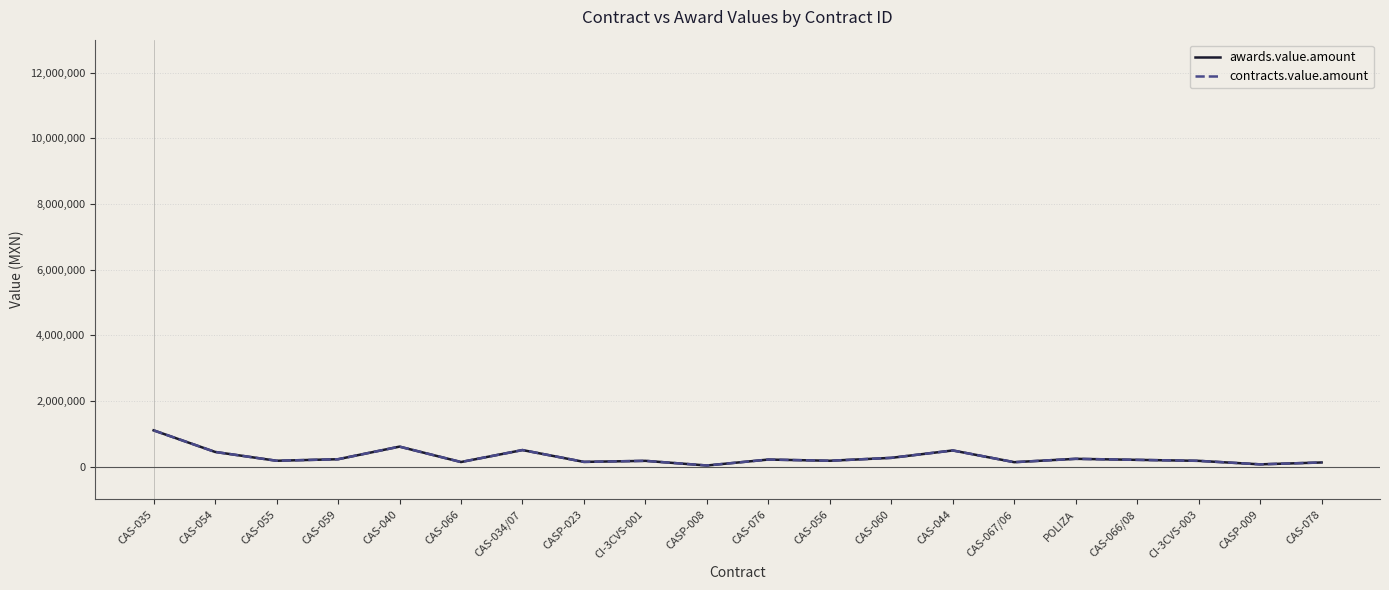

Between CAS-059 and CAS-066, which is larger?

CAS-059